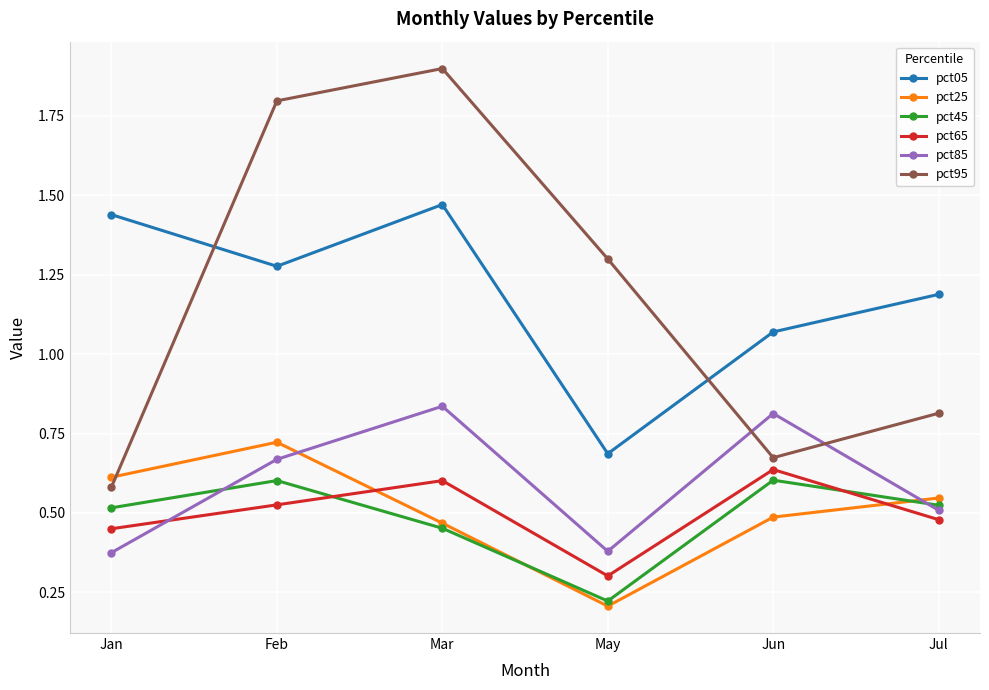

Which series has the largest range (max minus min)?

pct95